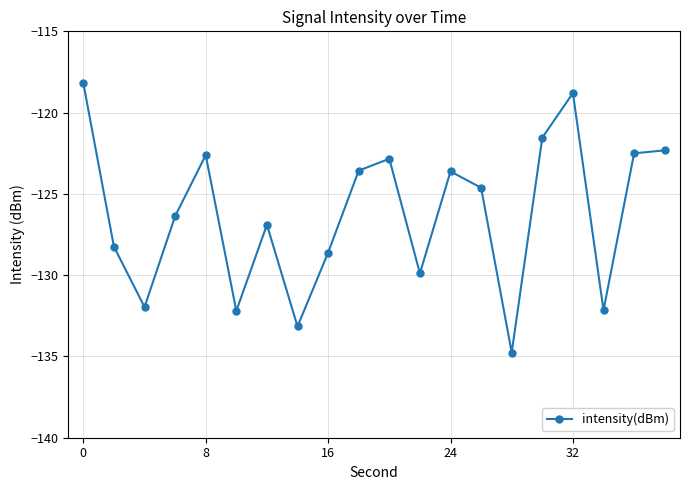

What is the maximum value shown in the chart?

-118.2